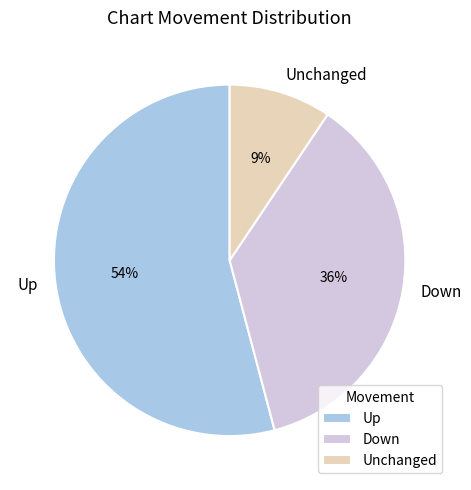

To the nearest percent, what portion does Down represent?

36%